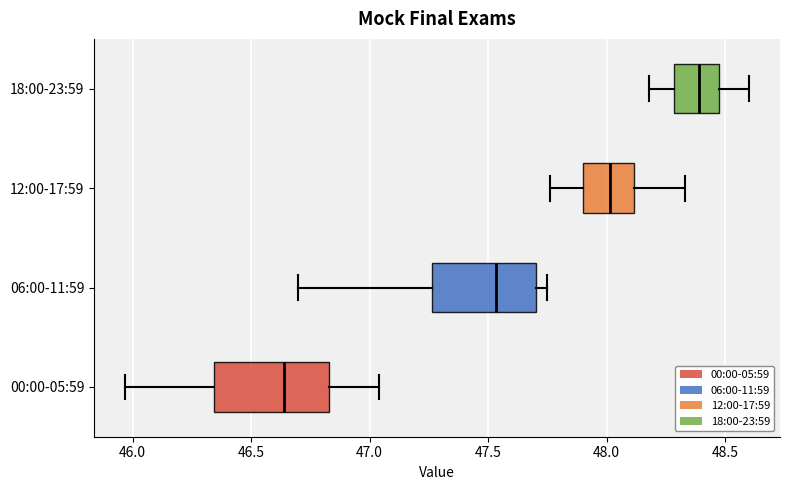

Reading bottom to top, read every box against the x-axis: the position of its median line, the range the box covers, and the ends of its whiskers. The values are not printed on the chart, so give them approximately, as read against the axis.

00:00-05:59: median 46.65, box 46.35 to 46.85, whiskers 45.95 to 47.05
06:00-11:59: median 47.55, box 47.25 to 47.70, whiskers 46.70 to 47.75
12:00-17:59: median 48.00, box 47.90 to 48.10, whiskers 47.75 to 48.35
18:00-23:59: median 48.40, box 48.30 to 48.45, whiskers 48.20 to 48.60